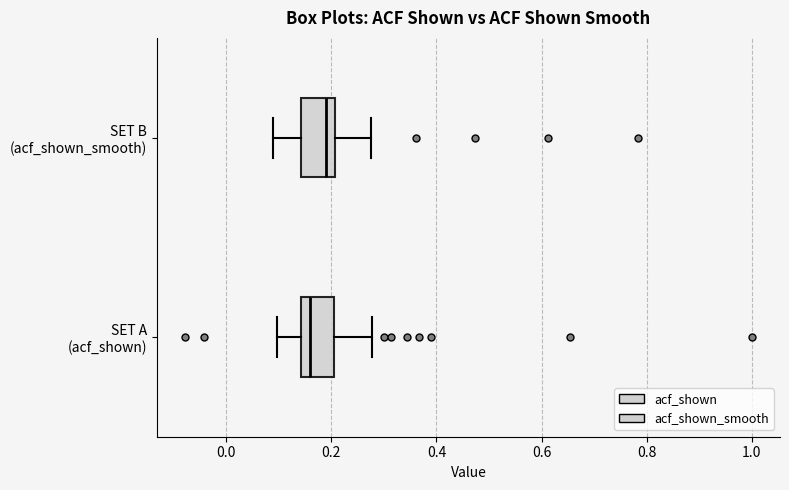

Where does the left whisker of the box for SET B (acf_shown_smooth) end on the x-axis? The values are not printed on the chart, so give them approximately, as read against the axis.

0.08